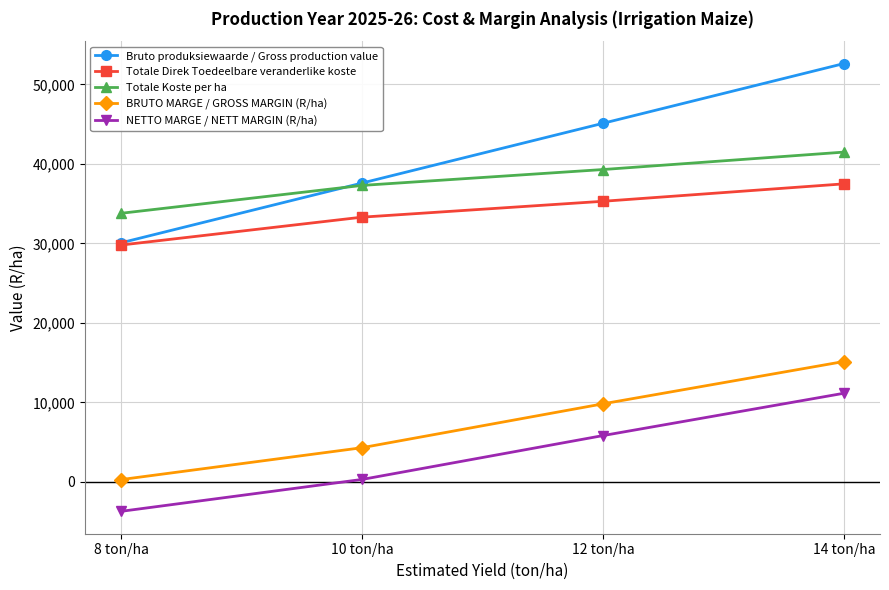

How many data points does each series have?

4